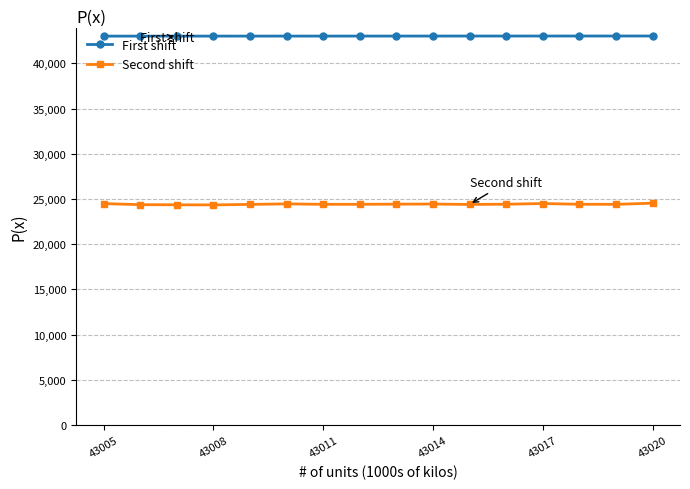

What is the lowest value of the Second shift series?

24344